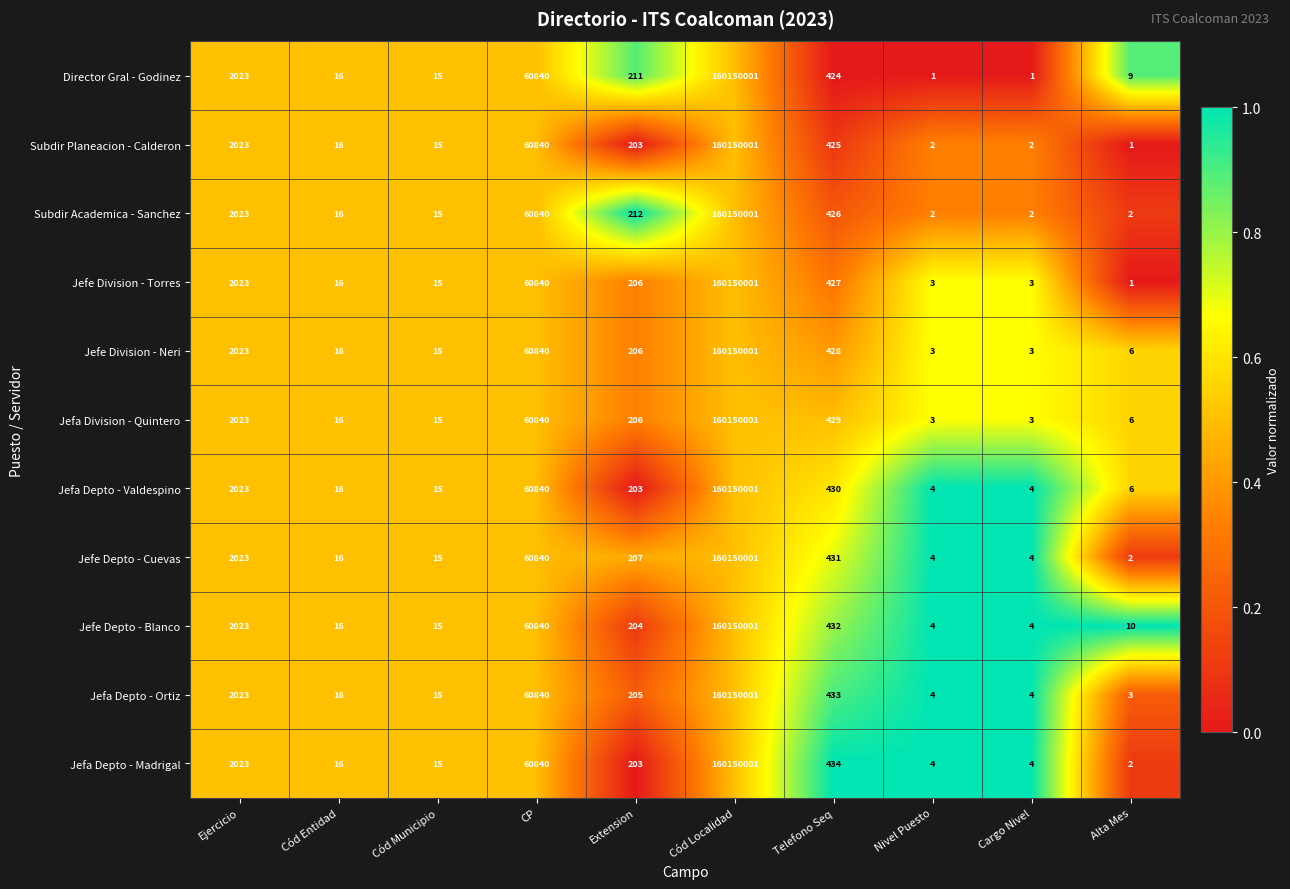

What is the average value of the Jefe Depto - Blanco series?

16021355